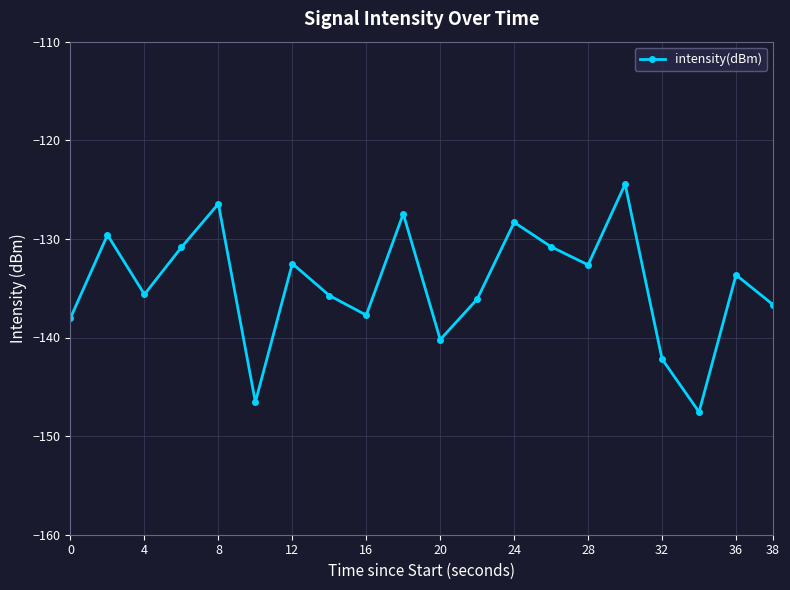

What is the maximum value shown in the chart?

-124.4